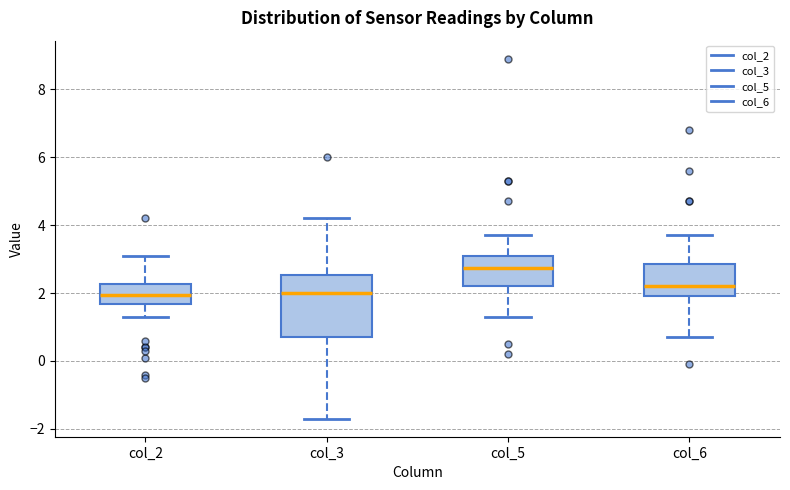

Where is the upper edge of the box for col_5 on the y-axis? The values are not printed on the chart, so give them approximately, as read against the axis.

3.2